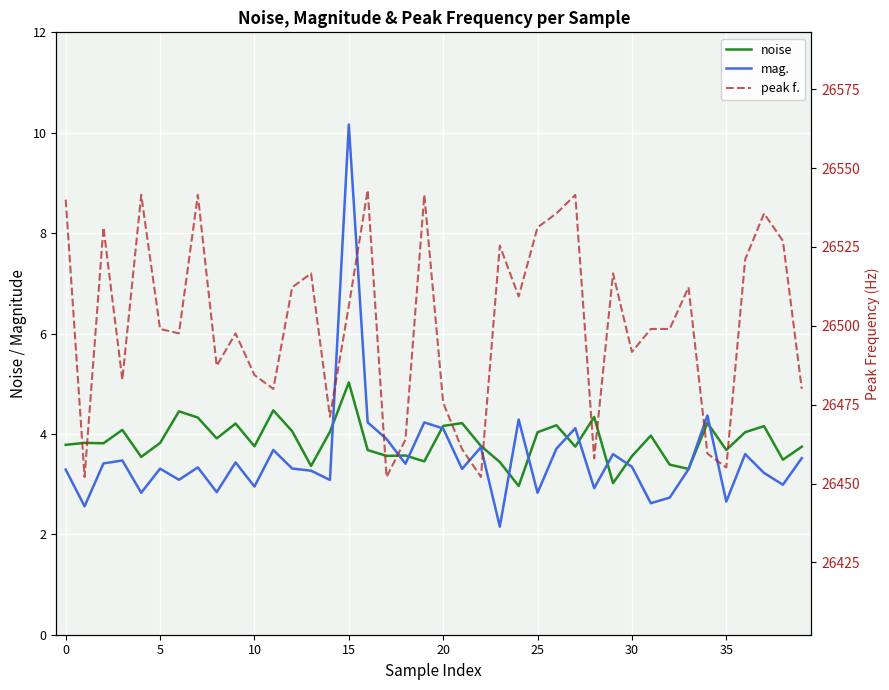

True or false: noise and peak f. intersect in this chart.

False